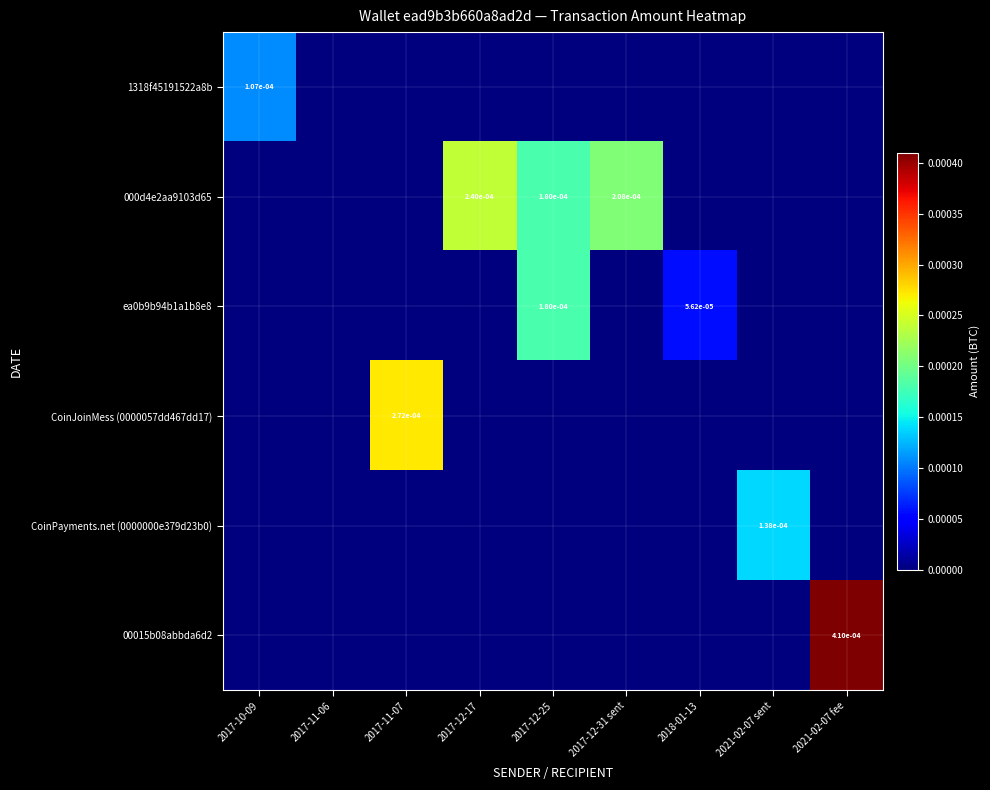

True or false: ea0b9b94b1a1b8e8 has a value of 0.0 at 2018-01-13.

True